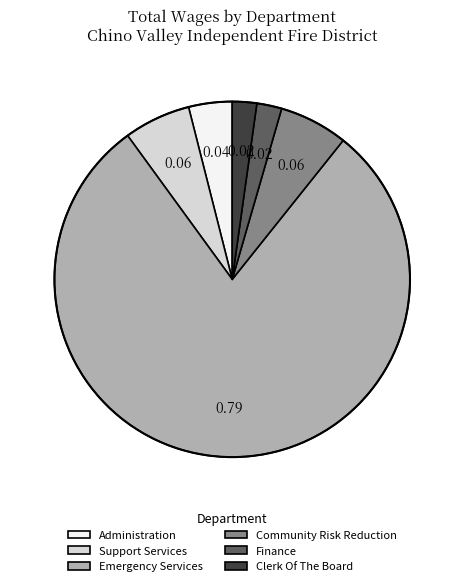

Is the sum of Clerk Of The Board and Administration greater than half?

No